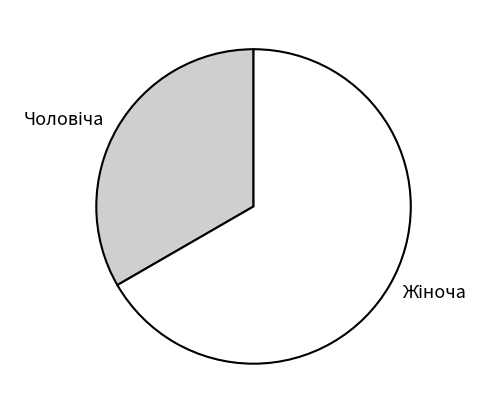

How many segments does this pie chart have?

2